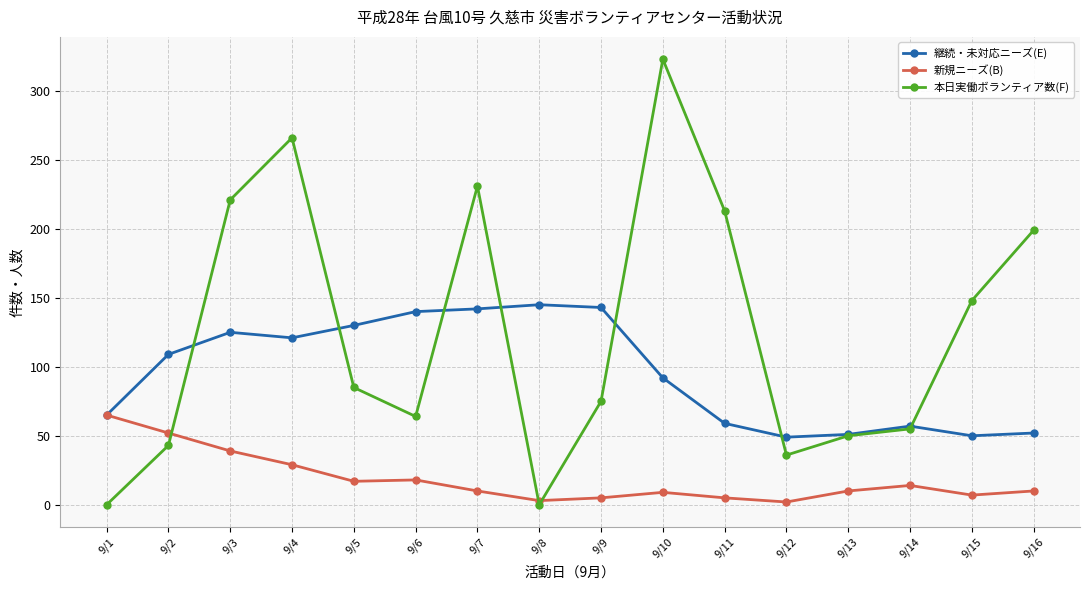

Between which two adjacent categories do 本日実働ボランティア数(F) and 新規ニーズ(B) first intersect?

9/2 and 9/3